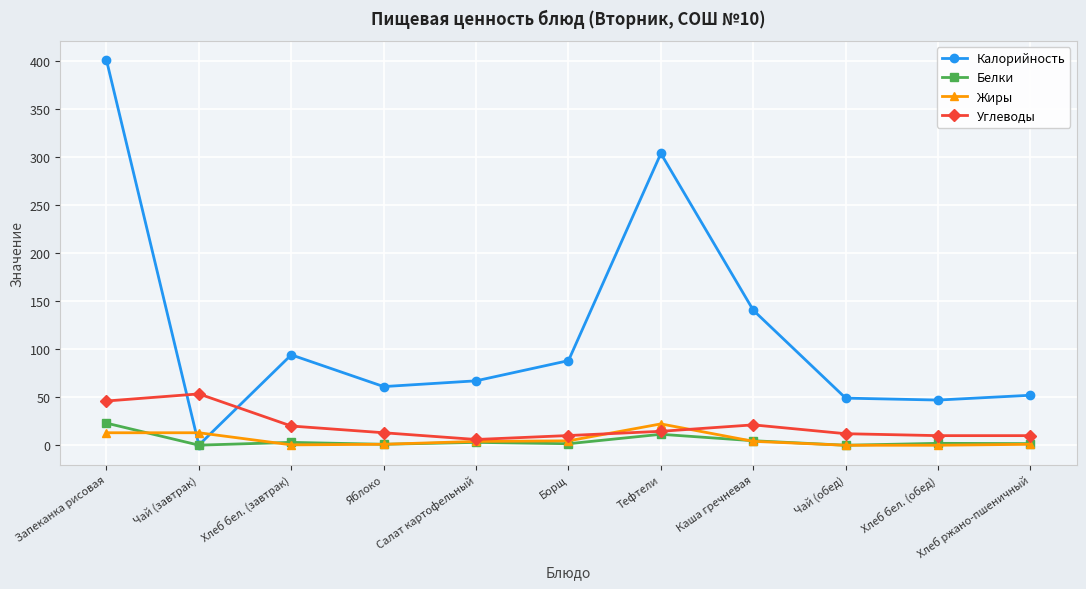

How many distinct data groups are displayed?

4